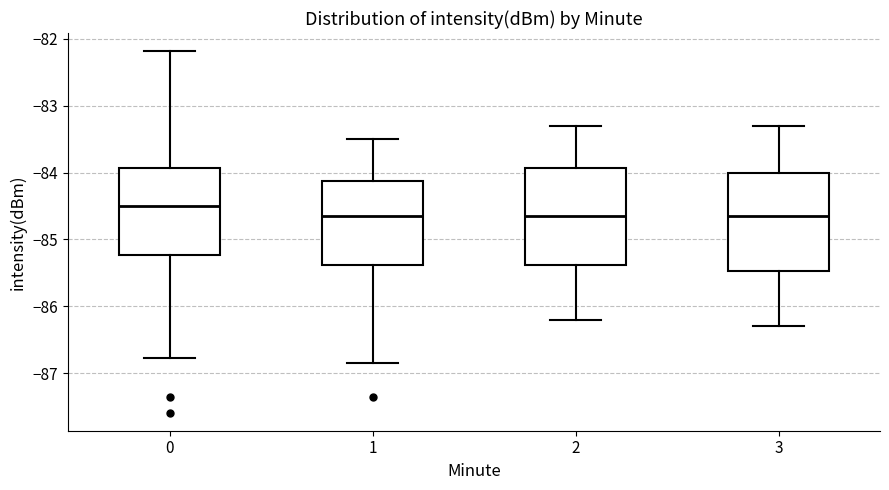

Where is the lower edge of the box at x = 2 on the y-axis? The values are not printed on the chart, so give them approximately, as read against the axis.

-85.4